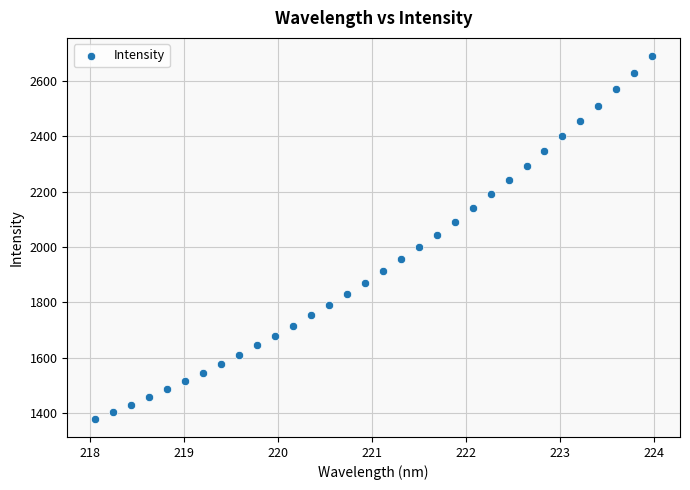

What is the range of X values (max minus min)?

5.9